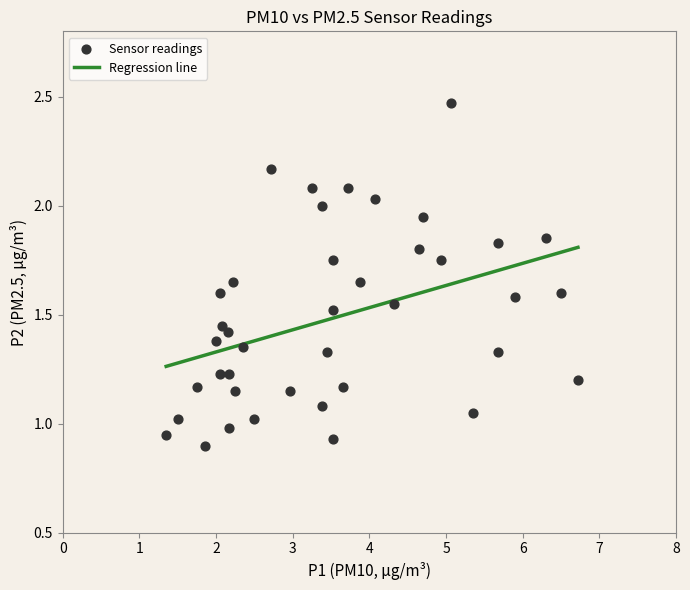

What is the range of X values (max minus min)?

5.4